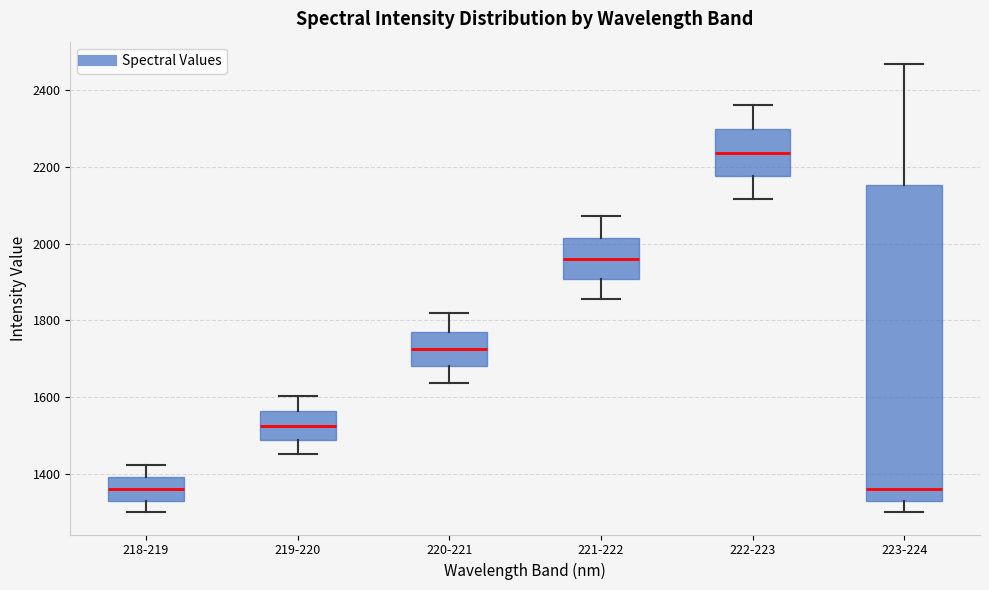

Where does the upper whisker of the box for 220-221 end on the y-axis? The values are not printed on the chart, so give them approximately, as read against the axis.

1820